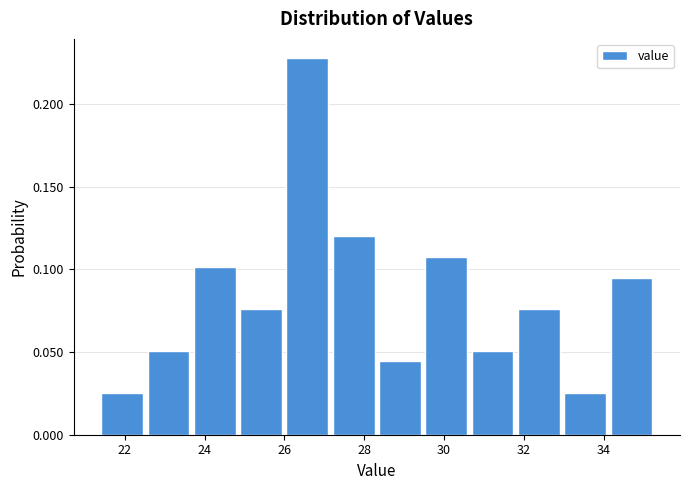

Reading left to right, transcribe this chart: for each bar, give the range it covers on the x-axis and its height. Neither the bar edges nor the heights are printed on the chart, so give them approximately, as read against the axes.

21.4 to 22.6: 0.025
22.6 to 23.6: 0.050
23.6 to 24.8: 0.100
24.8 to 26.0: 0.075
26.0 to 27.2: 0.230
27.2 to 28.4: 0.120
28.4 to 29.4: 0.045
29.4 to 30.6: 0.110
30.6 to 31.8: 0.050
31.8 to 33.0: 0.075
33.0 to 34.2: 0.025
34.2 to 35.2: 0.095